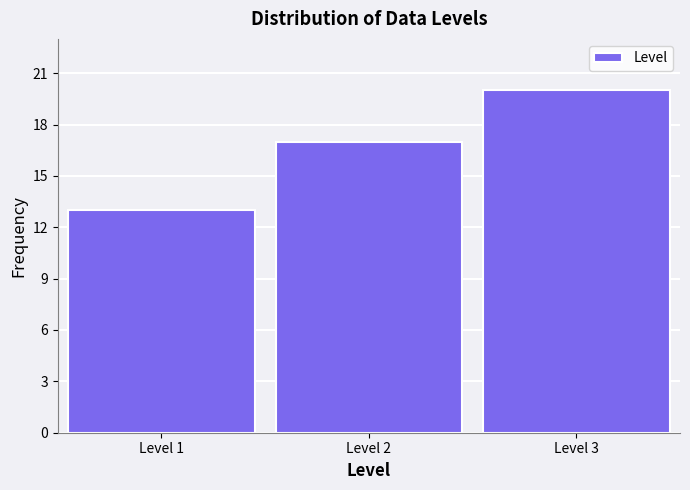

Reading left to right, what are all the values shown in this chart?

Level 1=13	Level 2=17	Level 3=20